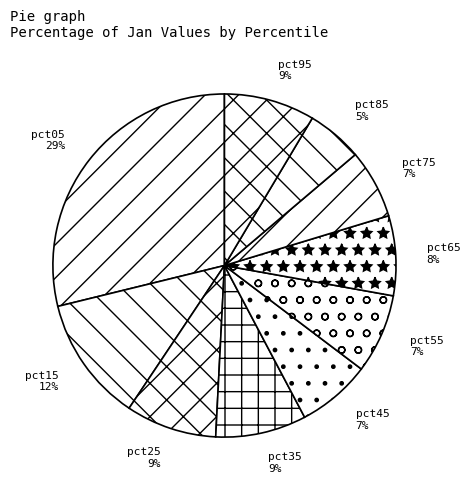

What is the ratio of the value at pct75 to the value at pct15?

0.6